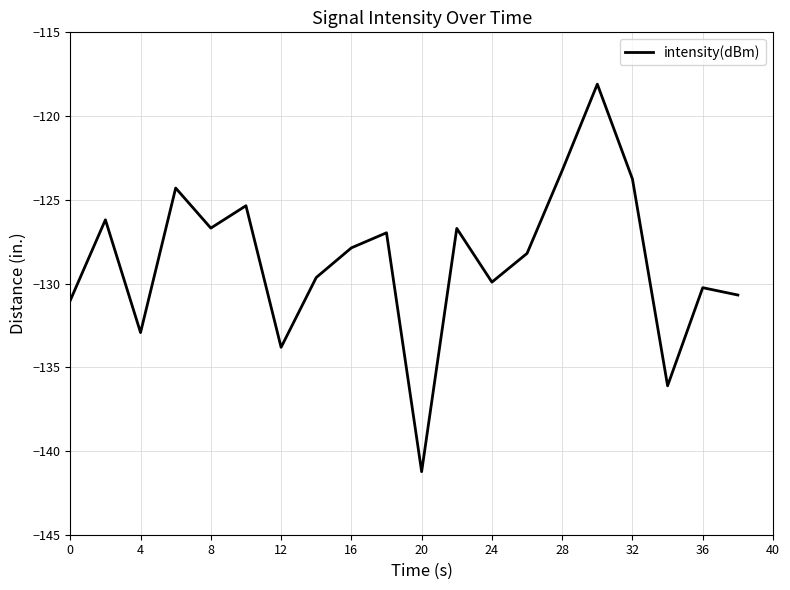

What is the minimum value shown in the chart?

-141.2